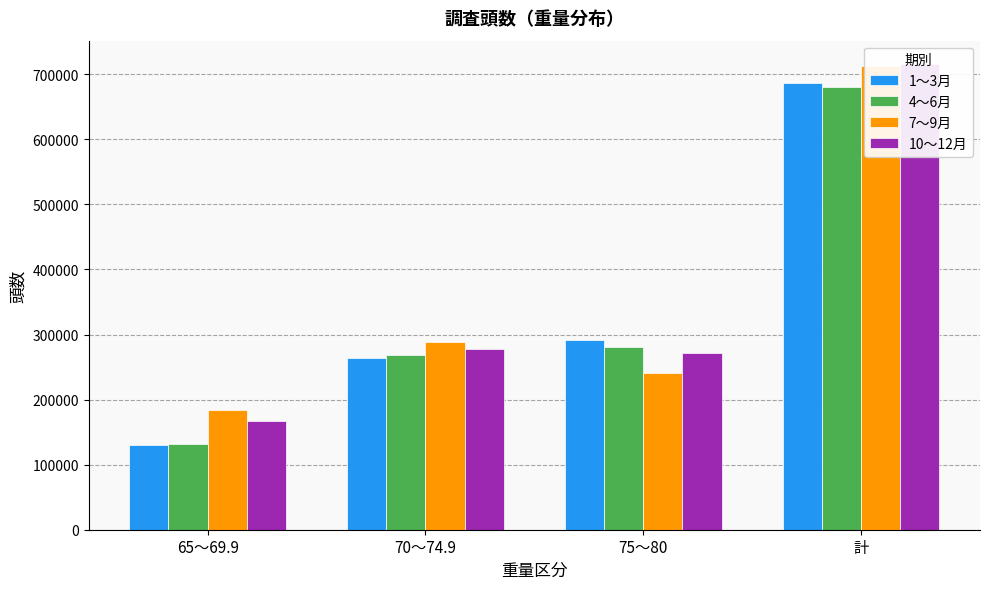

What is the minimum value shown in the chart?

130193